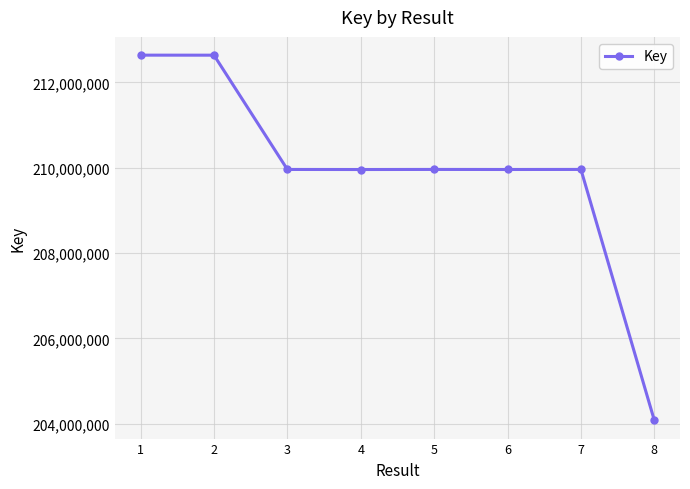

Is it true that the value at 2 is 359768844?

False